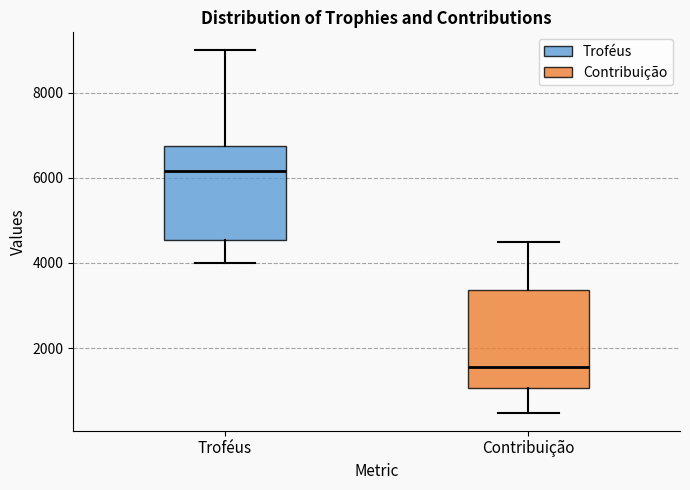

Reading left to right, read every box against the y-axis: the position of its median line, the range the box covers, and the ends of its whiskers. The values are not printed on the chart, so give them approximately, as read against the axis.

Troféus: median 6200, box 4600 to 6800, whiskers 4000 to 9000
Contribuição: median 1600, box 1000 to 3400, whiskers 400 to 4600